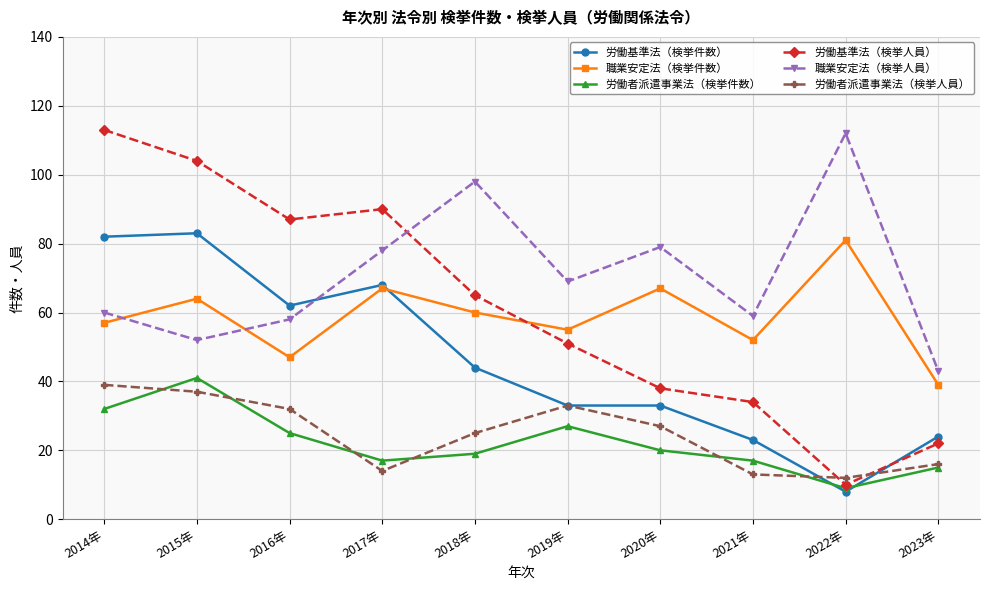

Does the chart display data point markers on the line(s)?

Yes